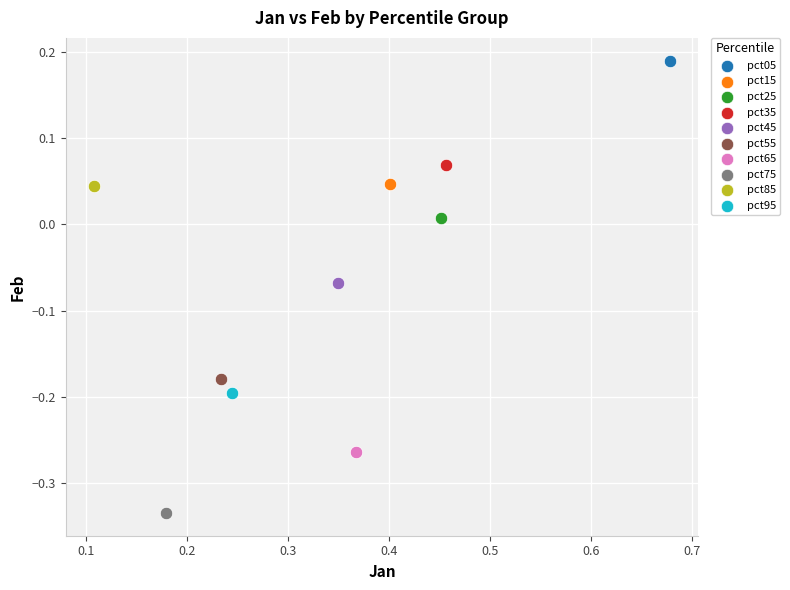

What are all the series names shown in the legend?

pct05, pct15, pct25, pct35, pct45, pct55, pct65, pct75, pct85, pct95